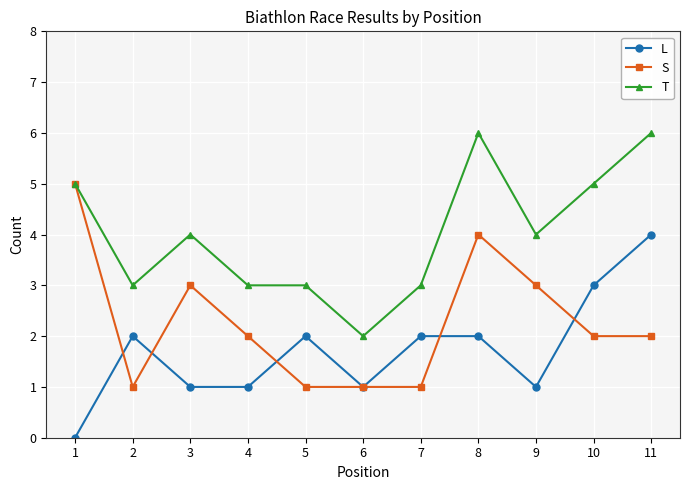

Does the chart have visible grid lines?

Yes